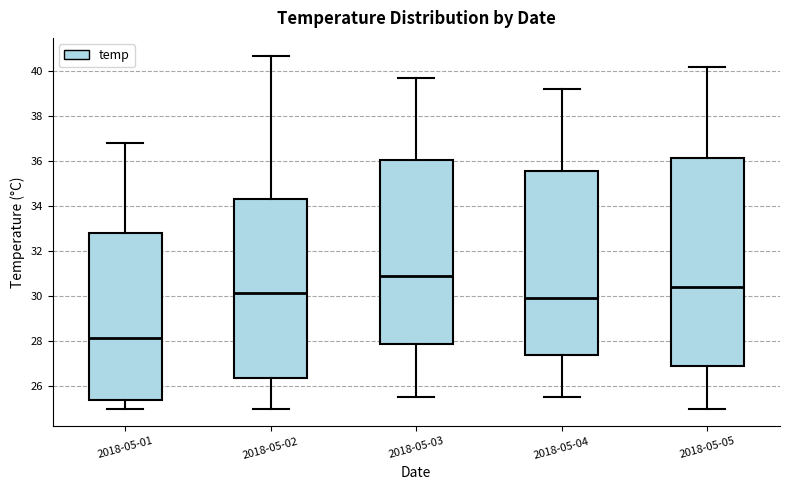

Comparing the boxes themselves (not the whiskers), which one is the tallest?

2018-05-05